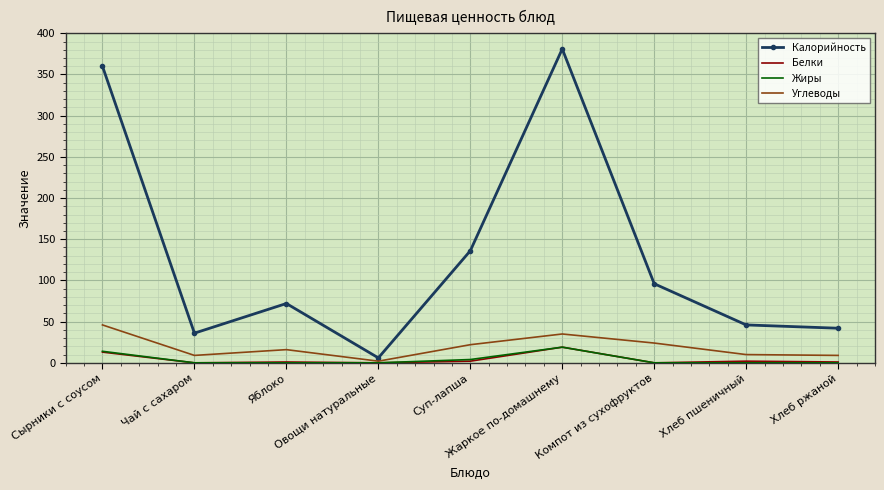

What is the difference between the second highest and minimum values in the Жиры series?

14